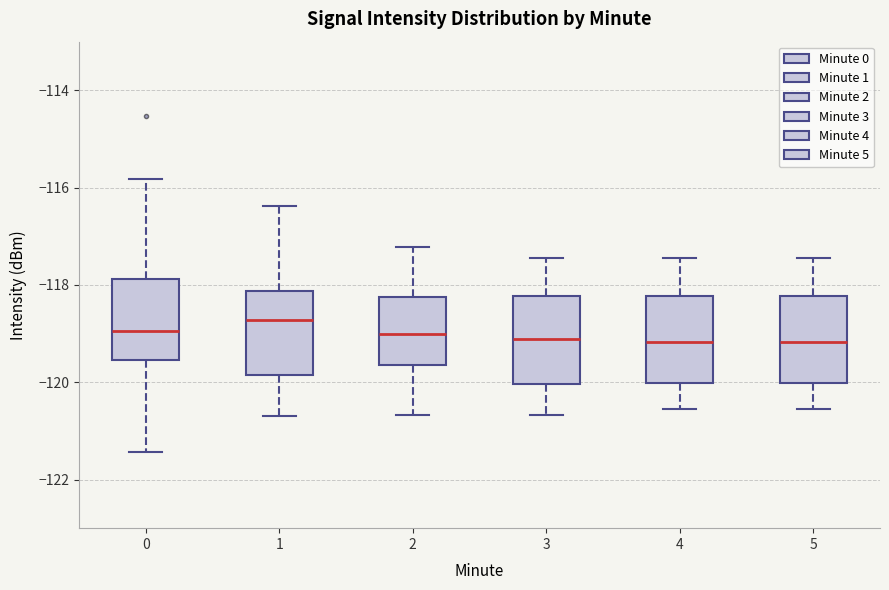

Reading left to right, transcribe this box plot: for each box, give where its median line is, the range the box spans, and where its two whiskers end, as read against the y-axis. The values are not printed on the chart, so give them approximately, as read against the axis.

0: median -119.0, box -119.6 to -117.8, whiskers -121.4 to -115.8
1: median -118.8, box -119.8 to -118.2, whiskers -120.6 to -116.4
2: median -119.0, box -119.6 to -118.2, whiskers -120.6 to -117.2
3: median -119.2, box -120.0 to -118.2, whiskers -120.6 to -117.4
4: median -119.2, box -120.0 to -118.2, whiskers -120.6 to -117.4
5: median -119.2, box -120.0 to -118.2, whiskers -120.6 to -117.4